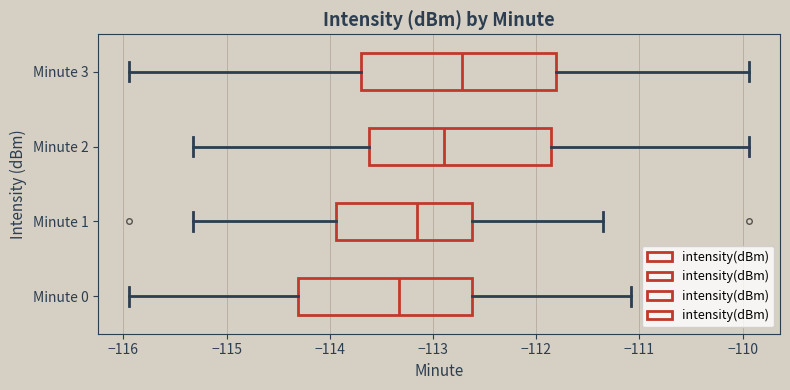

Which box is the widest, from its left edge to its right edge?

Minute 3